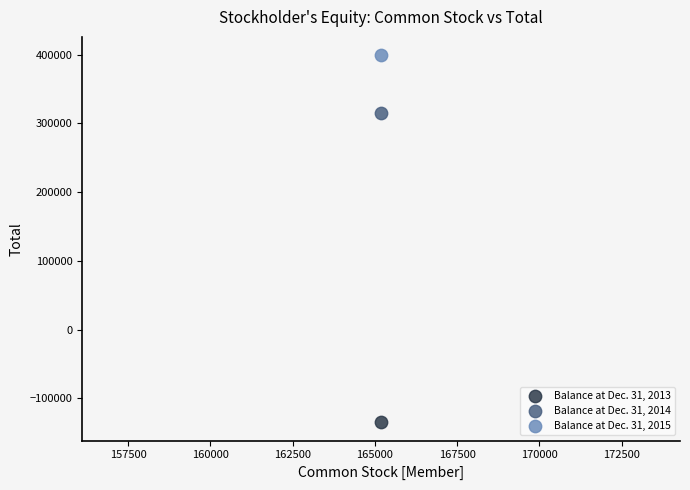

Across all series, what Y value is closest to 132148?

315304